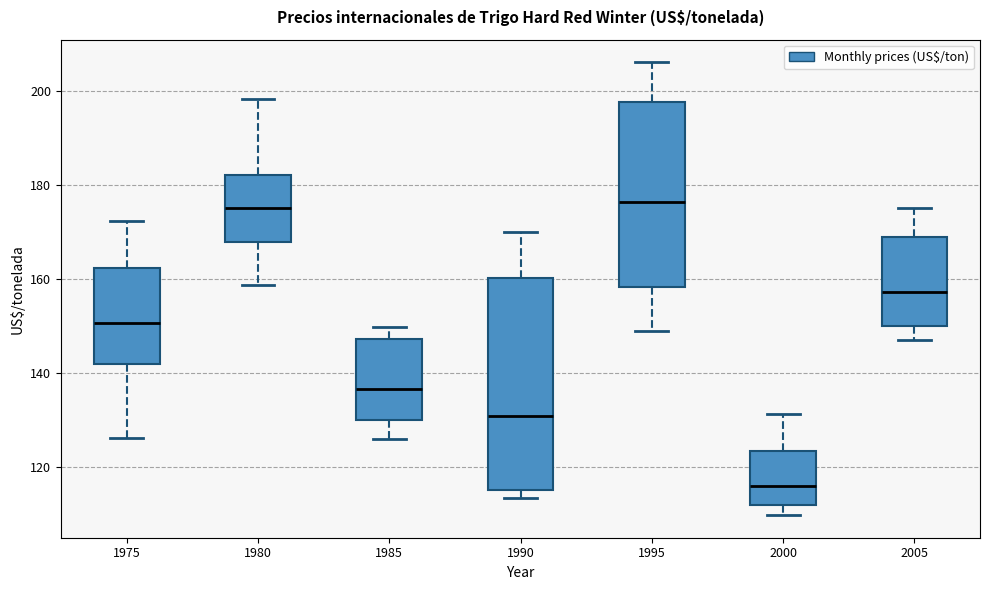

Reading left to right, transcribe this box plot: for each box, give where its median line is, the range the box spans, and where its two whiskers end, as read against the y-axis. The values are not printed on the chart, so give them approximately, as read against the axis.

1975: median 150, box 142 to 162, whiskers 126 to 172
1980: median 174, box 168 to 182, whiskers 158 to 198
1985: median 136, box 130 to 148, whiskers 126 to 150
1990: median 130, box 114 to 160, whiskers 114 (just below the box's lower edge) to 170
1995: median 176, box 158 to 198, whiskers 148 to 206
2000: median 116, box 112 to 124, whiskers 110 to 132
2005: median 158, box 150 to 168, whiskers 146 to 176